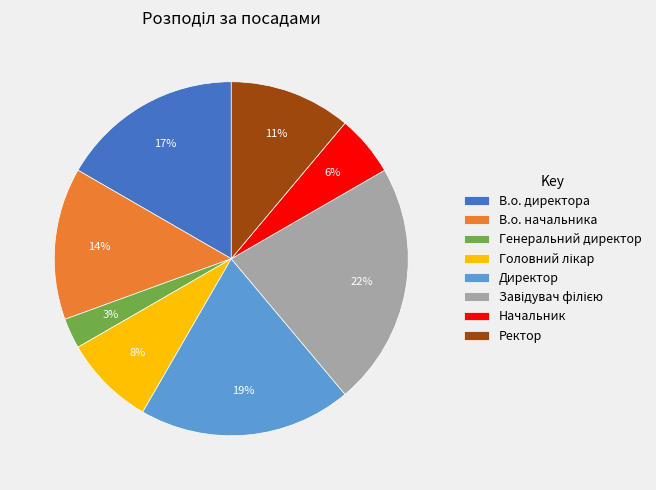

Combined, do В.о. директора and Начальник account for over 50%?

No